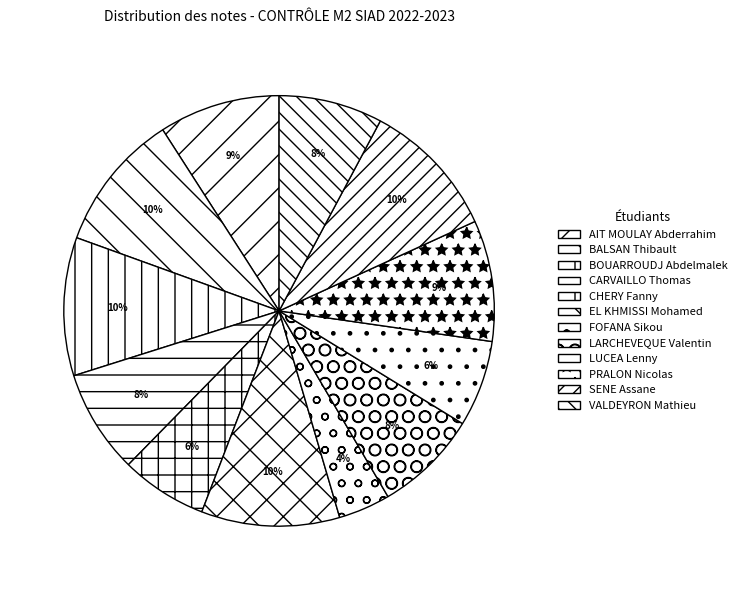

True or false: FOFANA Sikou accounts for 4% of the total.

True